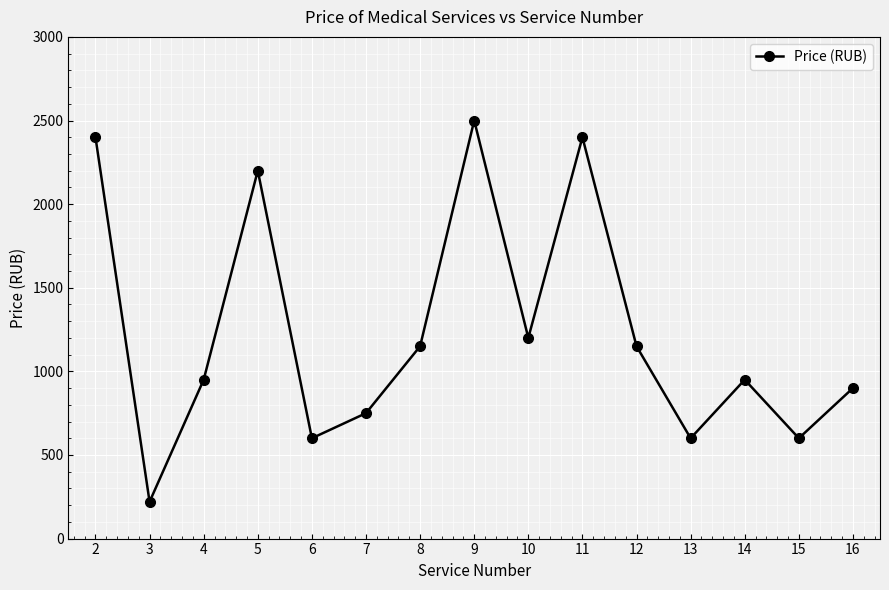

Where is the data nearest to the value 1360?

10